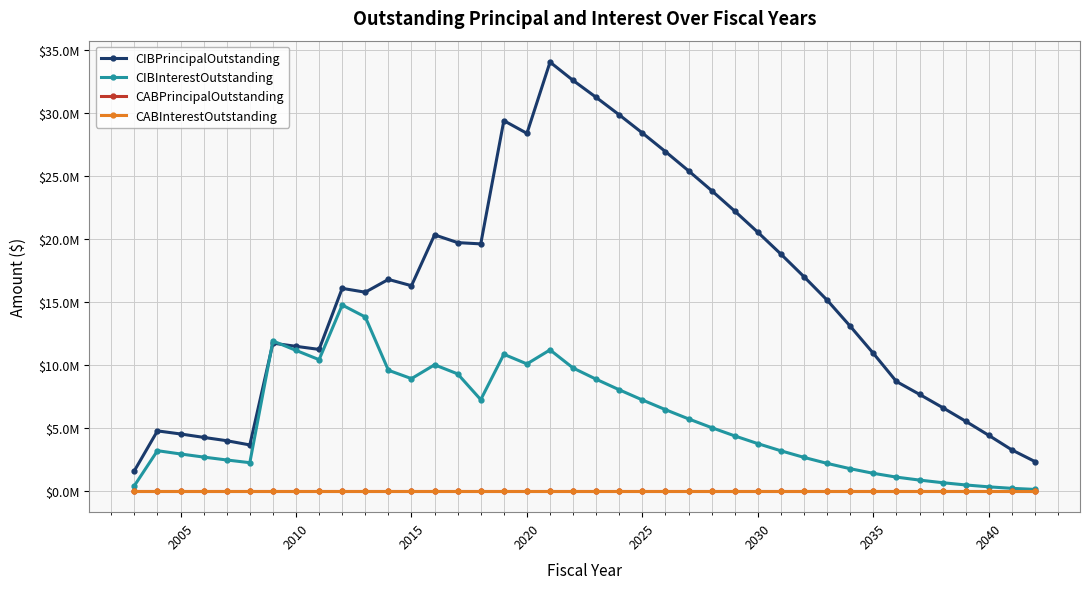

Is this an area chart (filled region under the line)?

No